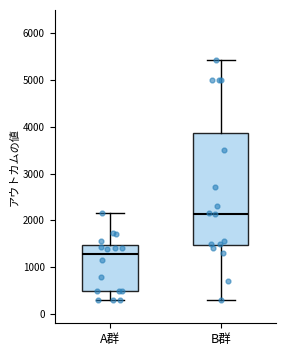

Which box has the highest median line?

B群